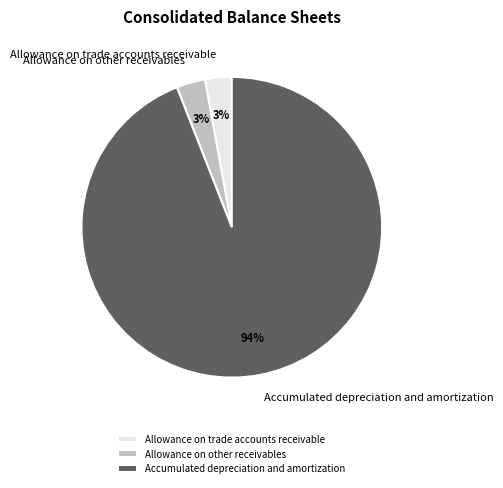

What is the largest slice in the pie chart?

Accumulated depreciation and amortization